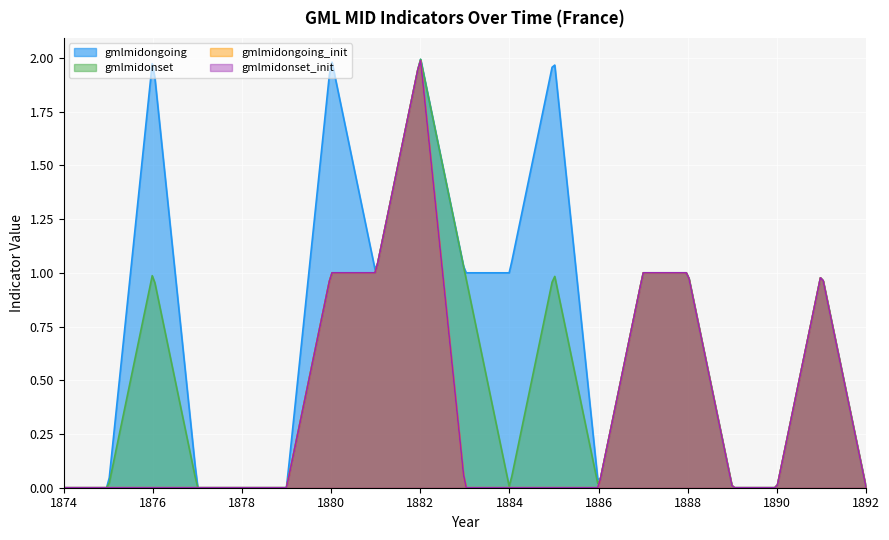

List the series in order of their peak value, highest first.

gmlmidongoing, gmlmidonset, gmlmidongoing_init, gmlmidonset_init